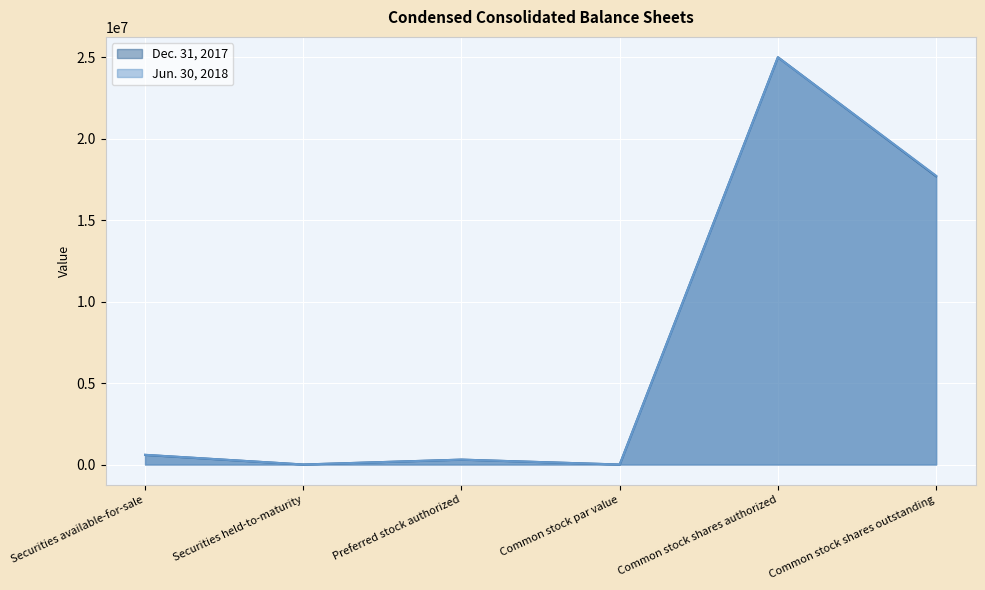

How many values in the Dec. 31, 2017 series exceed 590199?

2